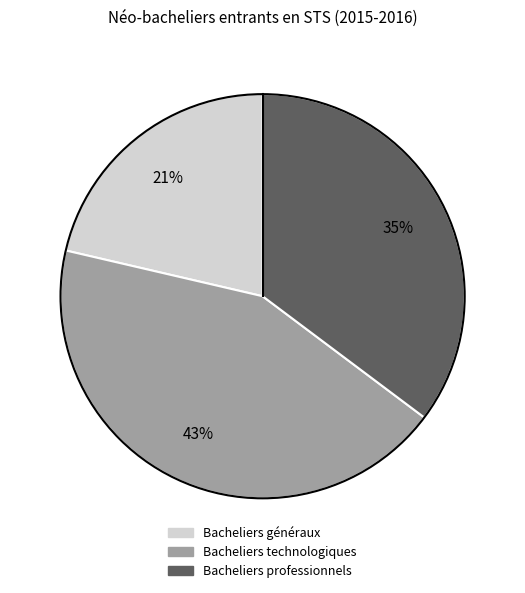

To the nearest percent, what is the difference between the Bacheliers professionnels and Bacheliers technologiques slice percentages?

8%